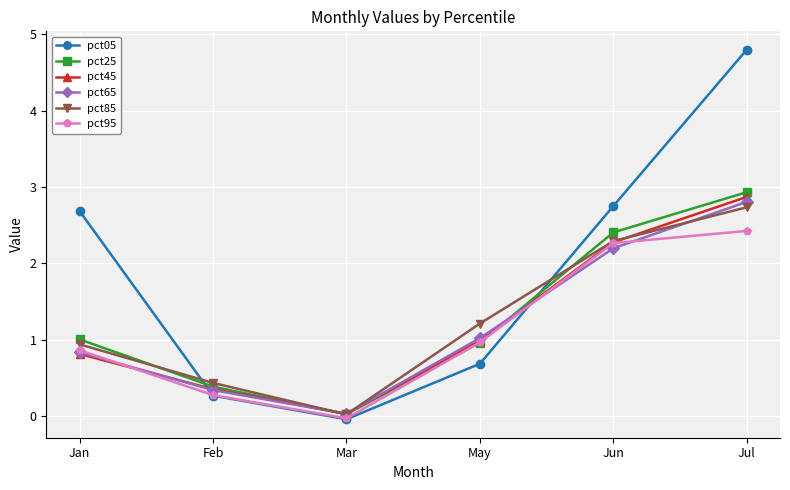

How many times do pct25 and pct45 cross each other?

2